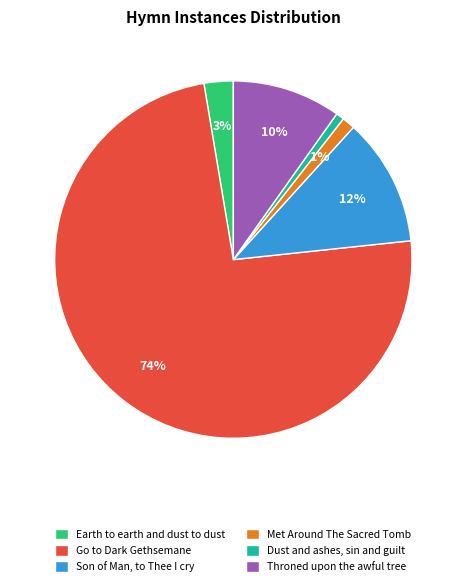

How many slices are in this pie chart?

6